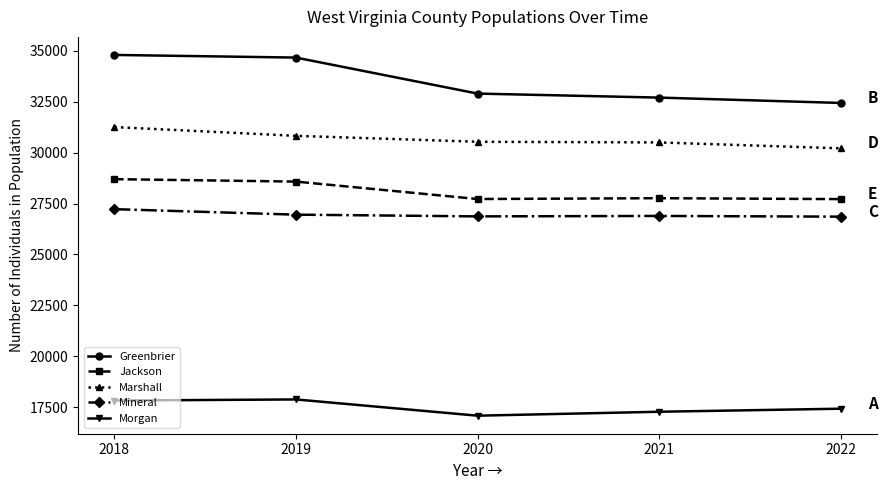

How many lines are shown in the chart?

5